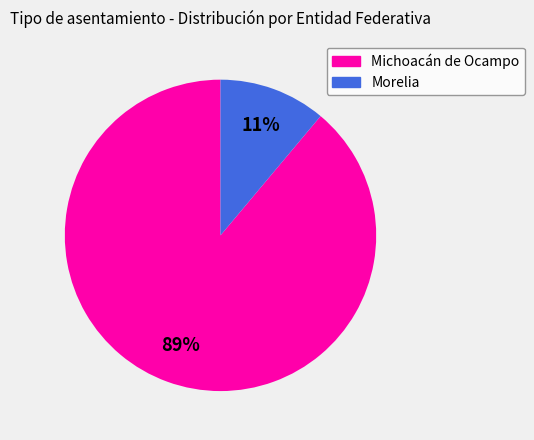

What is the largest slice in the pie chart?

Michoacán de Ocampo